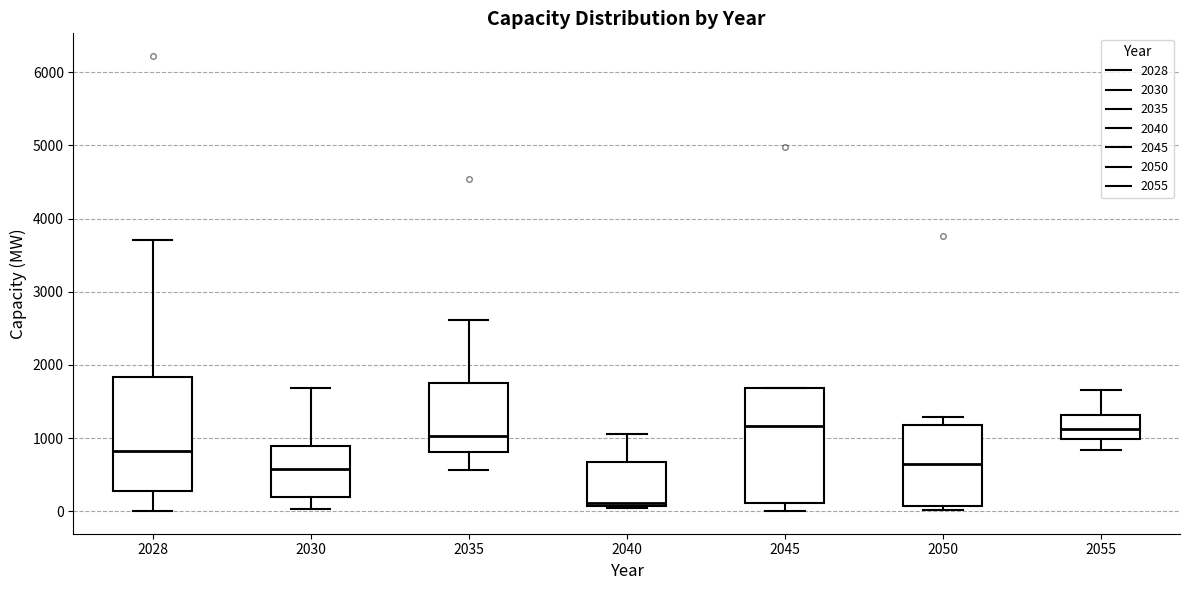

Where does the median line of the box at x = 2030 sit on the y-axis? The values are not printed on the chart, so give them approximately, as read against the axis.

600